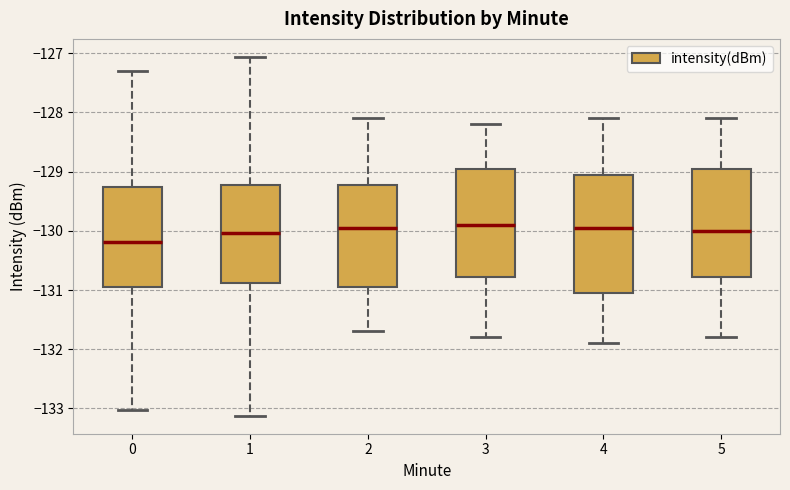

Which box's median line is the lowest?

0